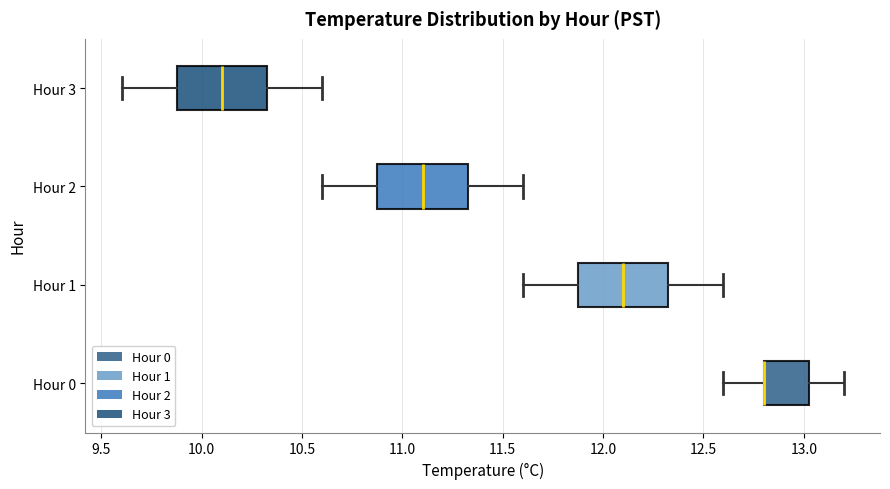

Where does the right whisker of the box for Hour 2 end on the x-axis? The values are not printed on the chart, so give them approximately, as read against the axis.

11.60